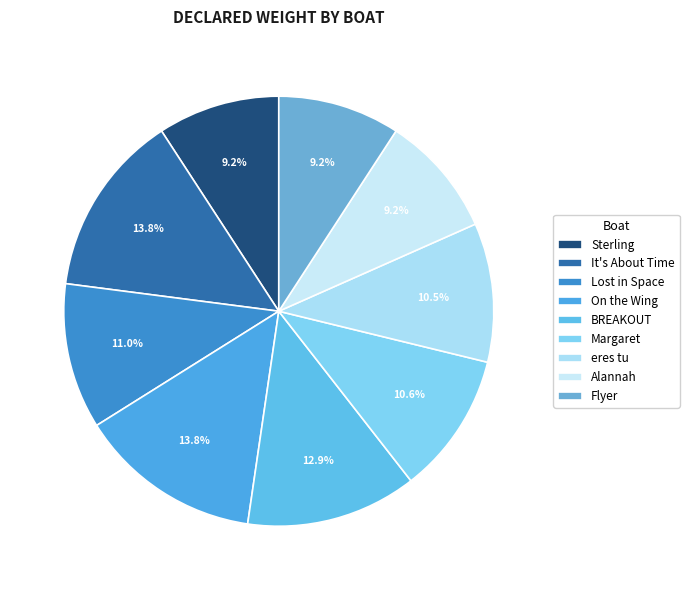

What is the total percentage of It's About Time and Flyer?

23.0%